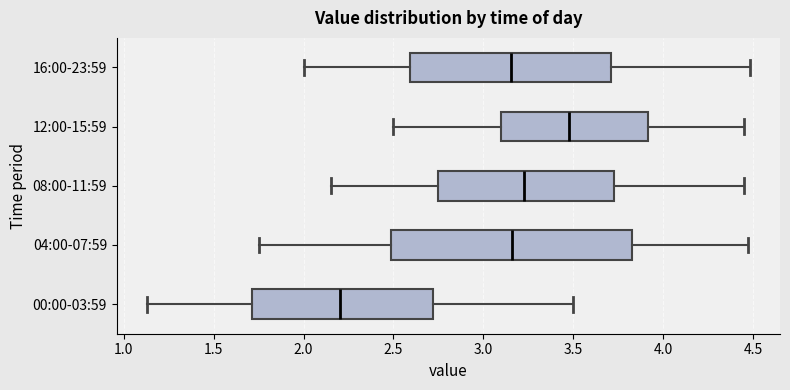

Comparing the boxes themselves (not the whiskers), which one is the widest?

04:00-07:59